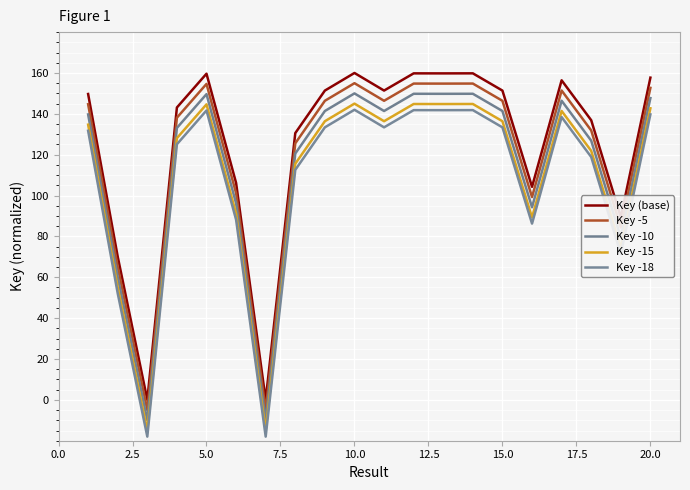

True or false: Key -18 and Key (base) cross at least once.

False